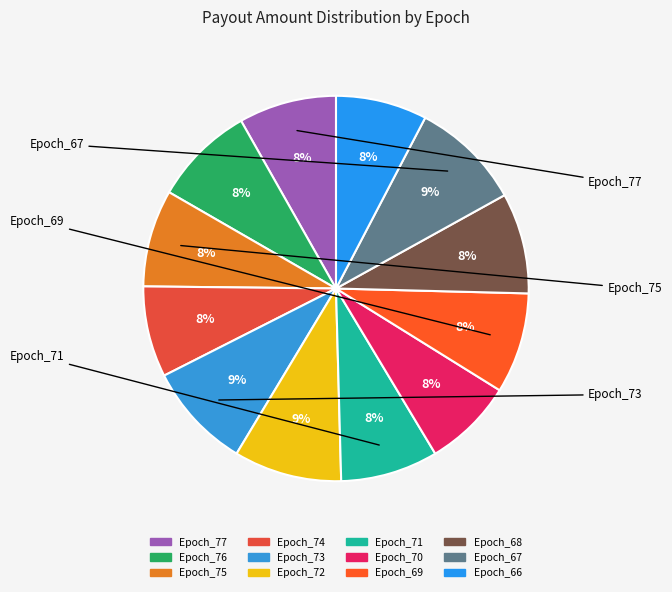

Count the number of slices in the pie.

12